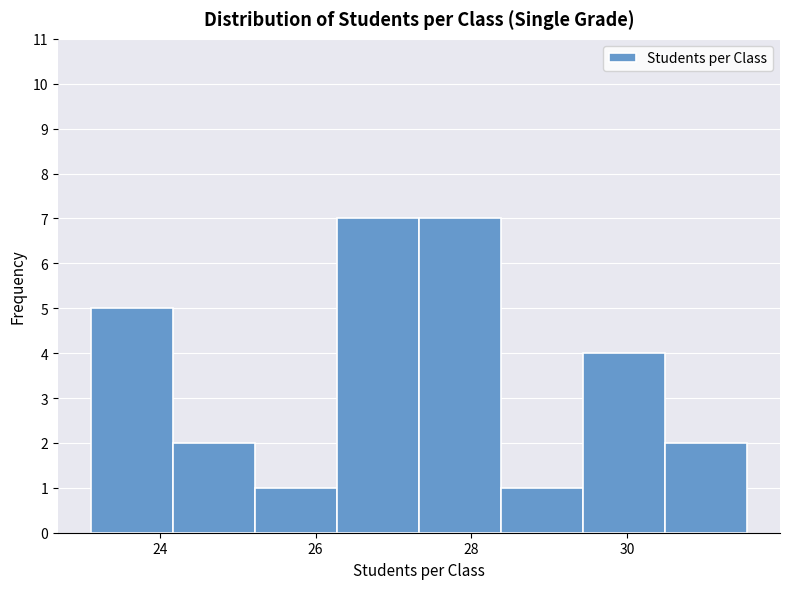

How tall is the bar that spans 25.2 to 26.2 on the x-axis? Neither the bar edges nor the heights are printed on the chart, so give them approximately, as read against the axes.

1